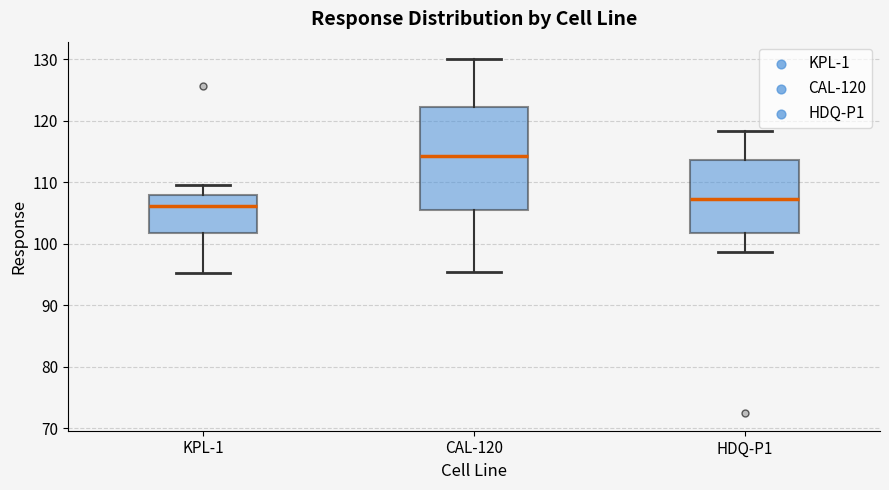

Where does the median line of the box for KPL-1 sit on the y-axis? The values are not printed on the chart, so give them approximately, as read against the axis.

106